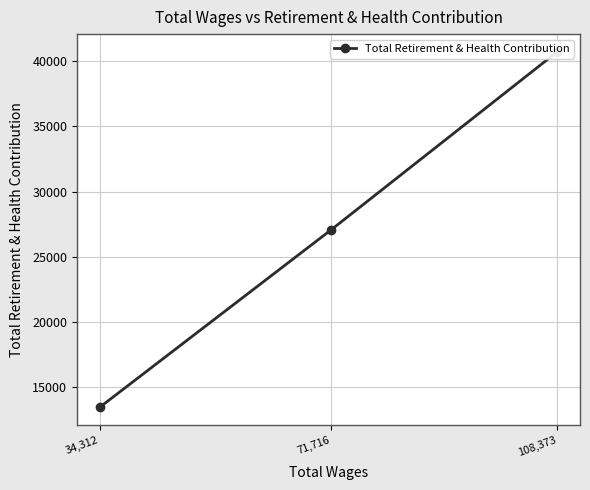

List the labels in order of value, largest first.

108,373, 71,716, 34,312